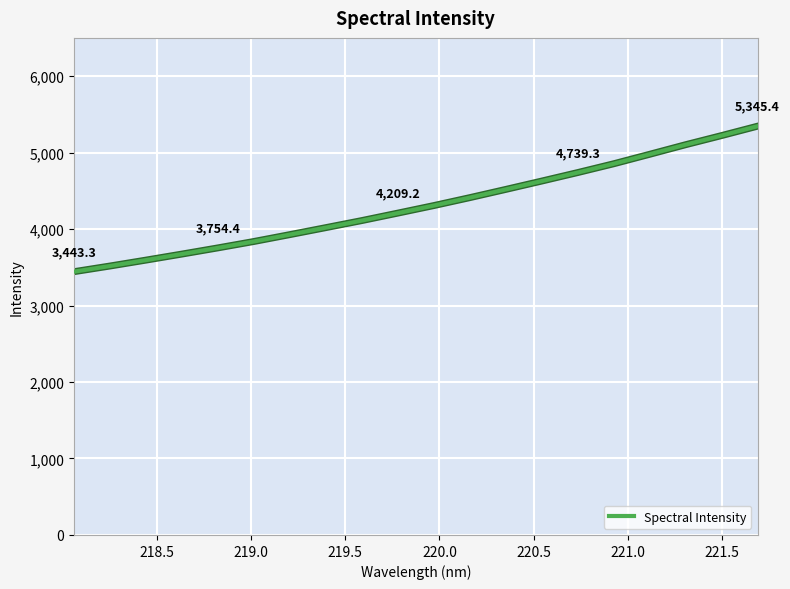

What is the maximum value shown in the chart?

5345.4